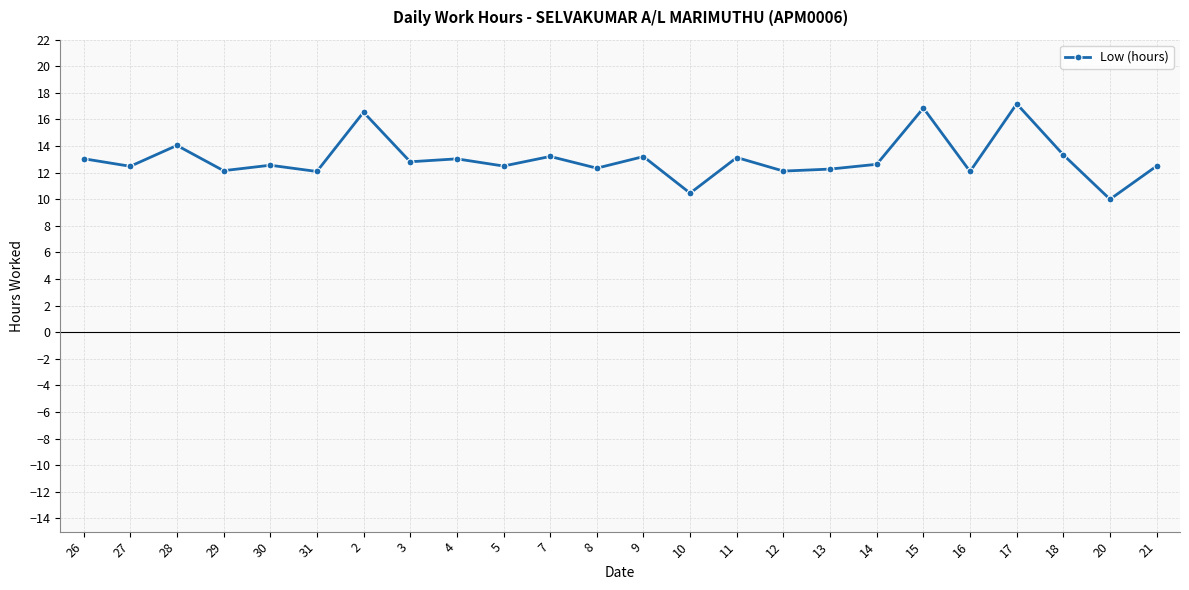

What is the value of the 8th point from the left?

12.8